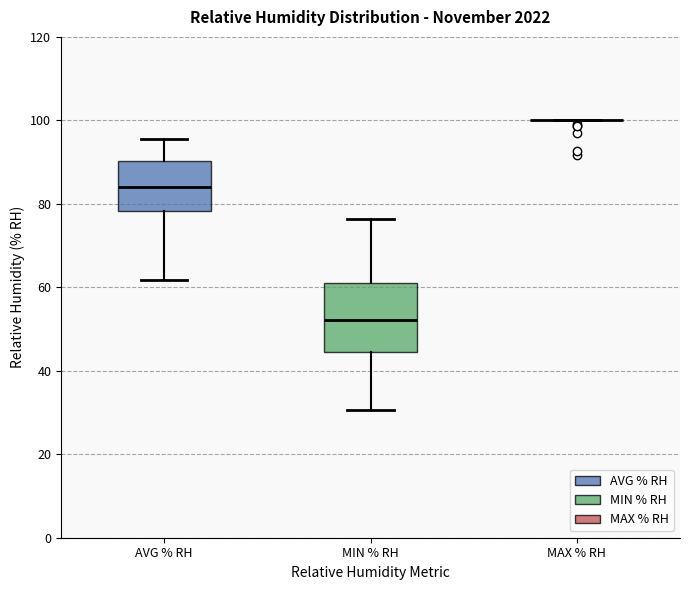

Which box is the tallest, from its lower edge to its upper edge?

MIN % RH